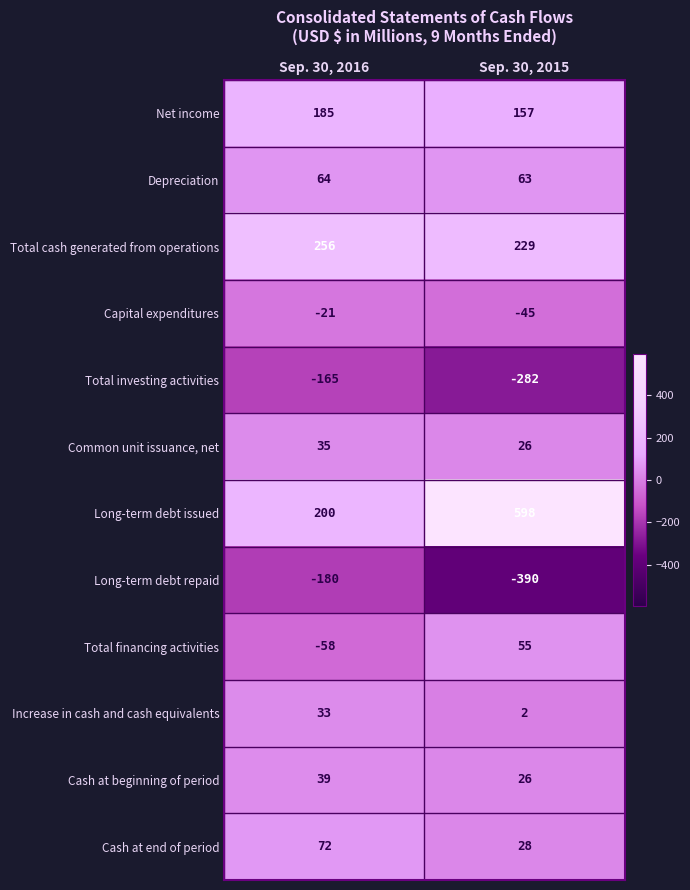

True or false: Cash at end of period has a value of 28 at Sep. 30, 2015.

True